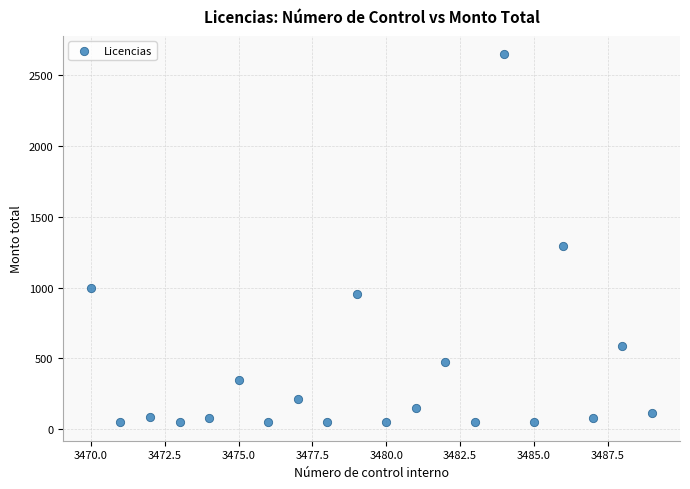

What is the range of Y values (max minus min)?

2600